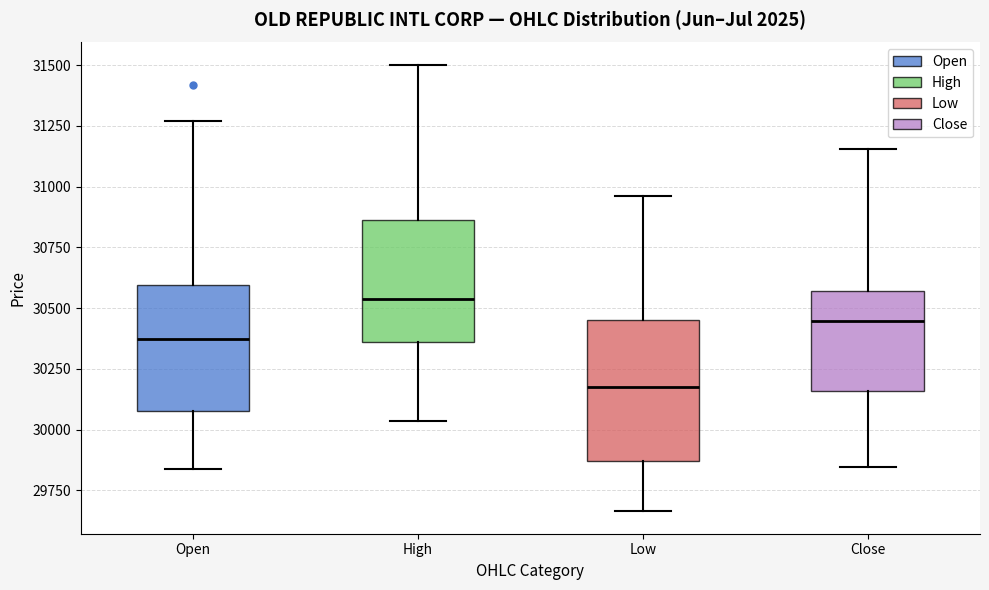

Where does the upper whisker of the box for High end on the y-axis? The values are not printed on the chart, so give them approximately, as read against the axis.

31500